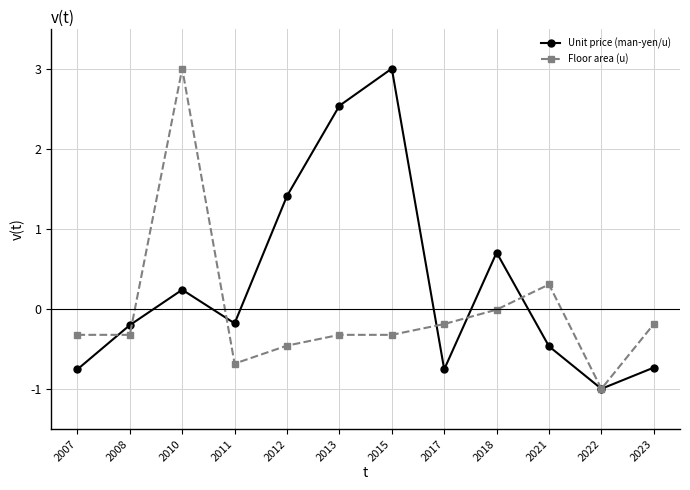

What is the average value of the Unit price (man-yen/u) series?

0.3